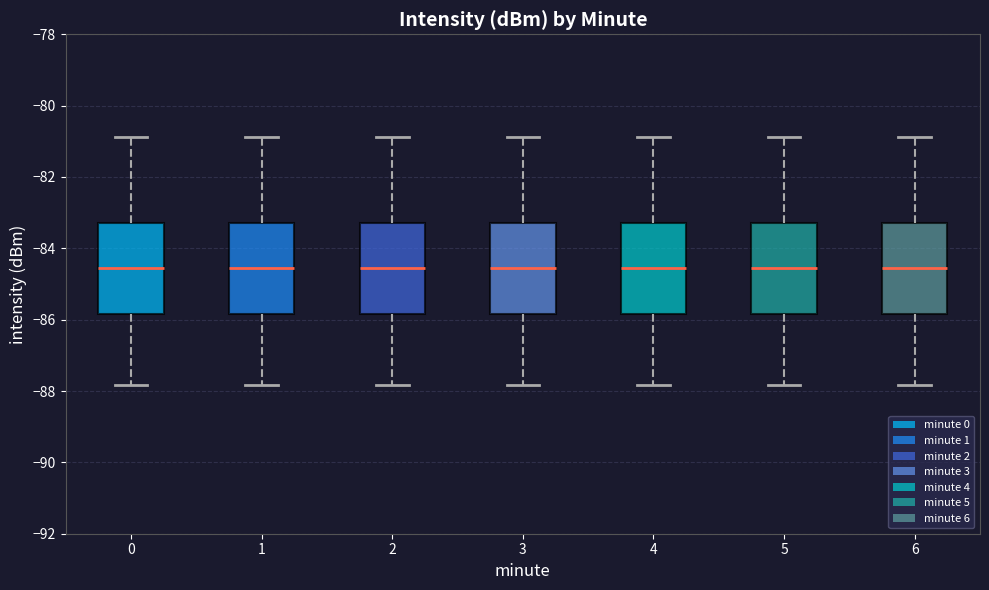

Where does the upper whisker of the box at x = 4 end on the y-axis? The values are not printed on the chart, so give them approximately, as read against the axis.

-80.8